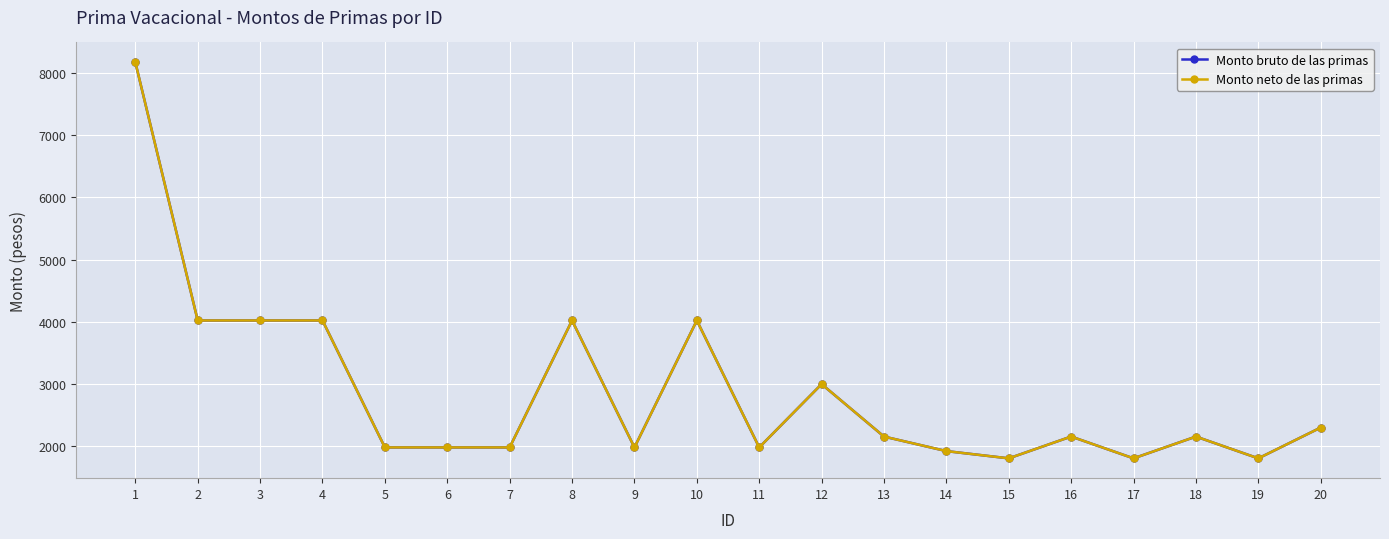

Does the chart have visible grid lines?

Yes